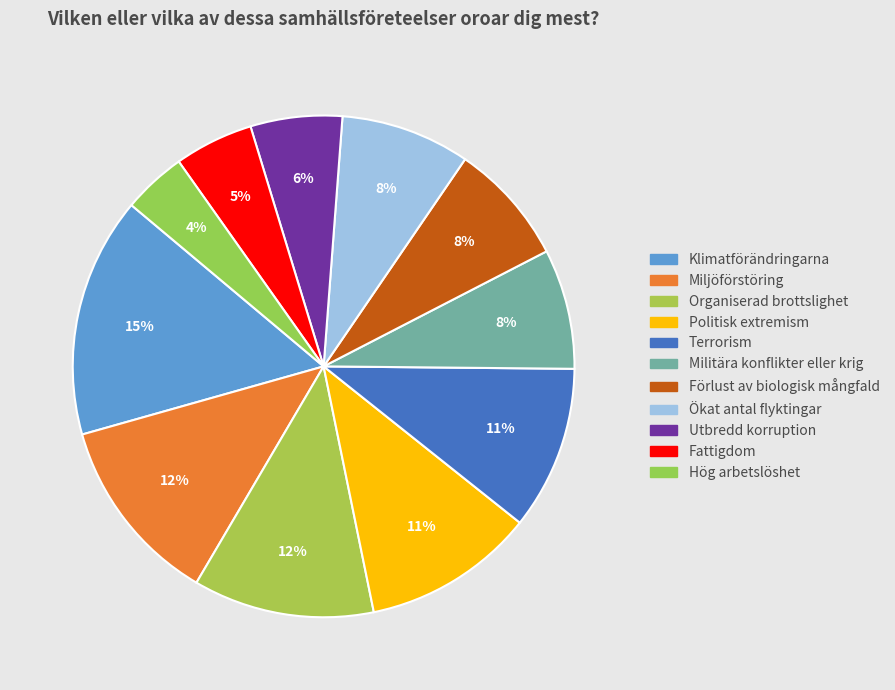

Does Organiserad brottslighet represent more than half of the total?

No